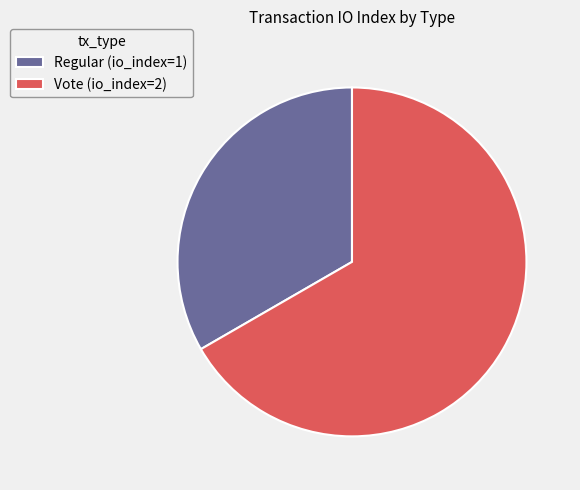

Which category has the biggest portion of the pie?

Vote